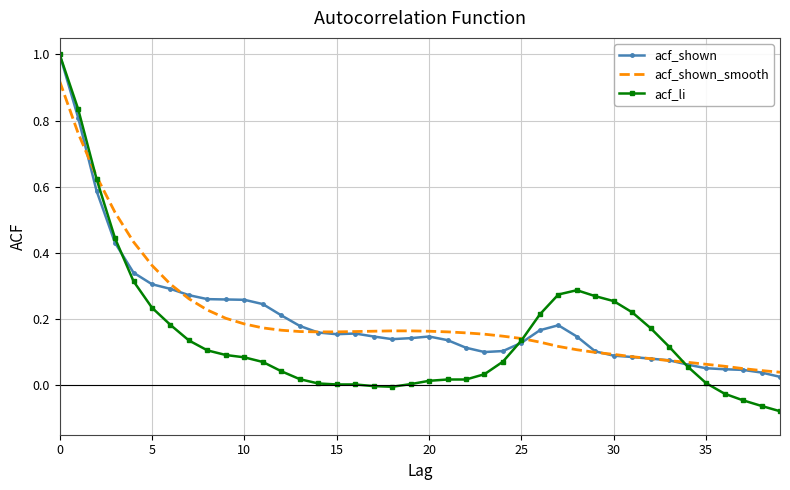

Which series has the largest range (max minus min)?

acf_li